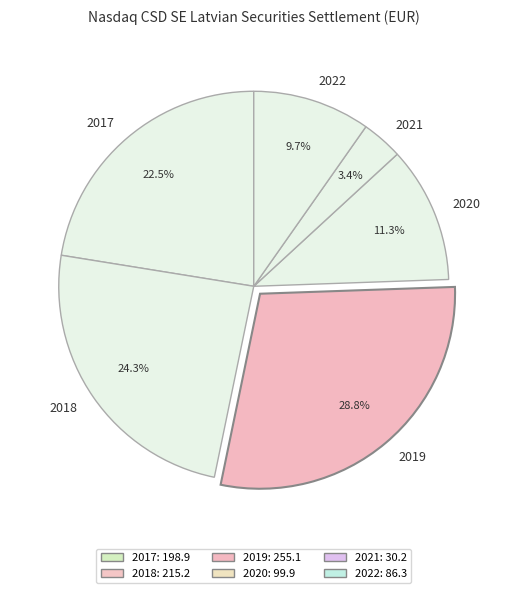

The 2022 slice represents 1% of the pie. True or false?

False